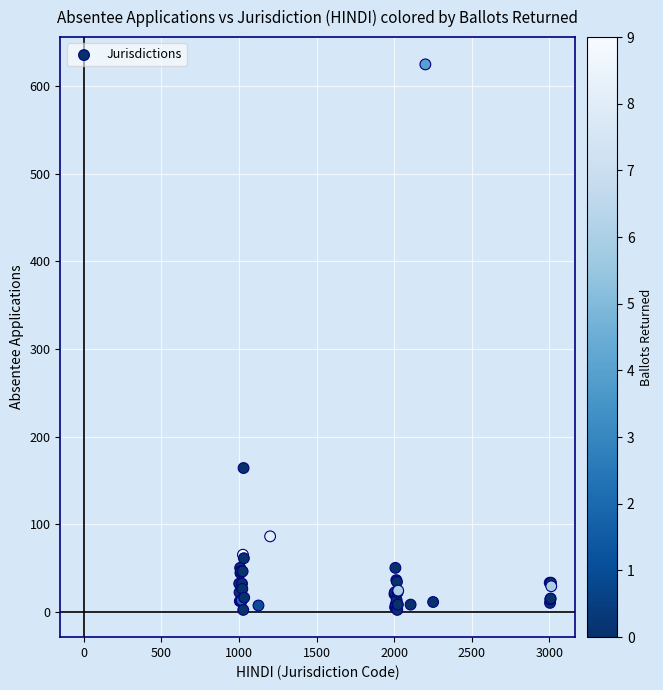

What Y value in the scatter plot is closest to 313?

164